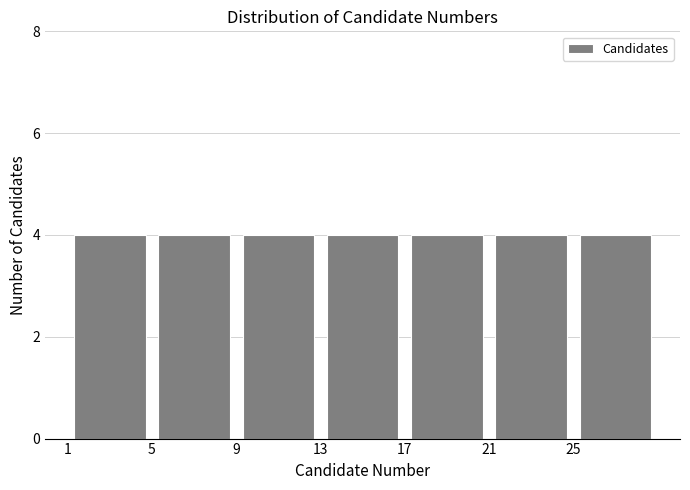

What is the height of the bar covering 9 to 13 on the x-axis? The values are not printed on the chart, so give them approximately, as read against the axis.

4